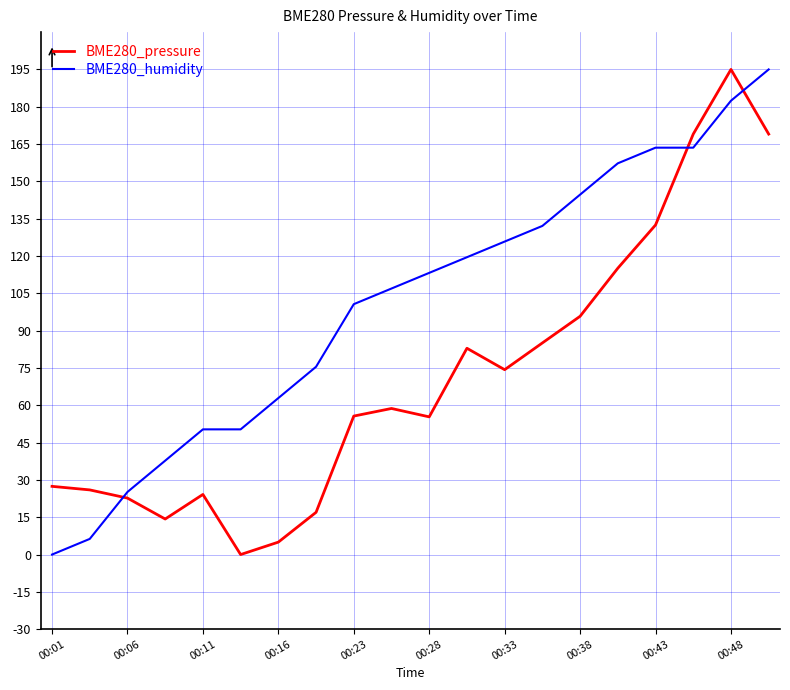

Rank the series by their average value, from highest to lowest.

BME280_humidity, BME280_pressure